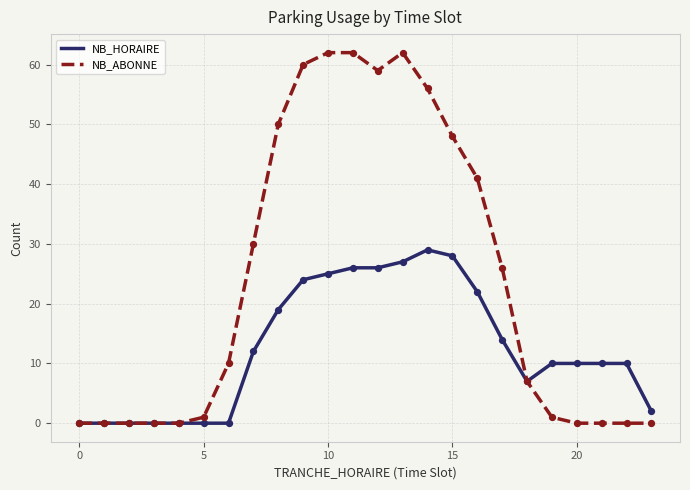

Which series has the largest range (max minus min)?

NB_ABONNE